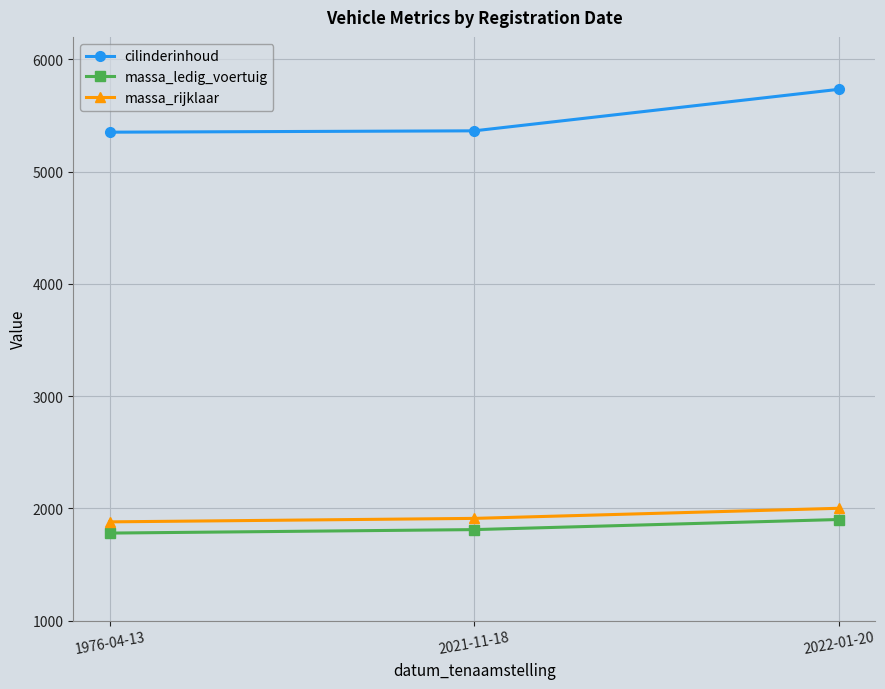

At 2021-11-18, list the series in order from smallest to largest.

massa_ledig_voertuig, massa_rijklaar, cilinderinhoud